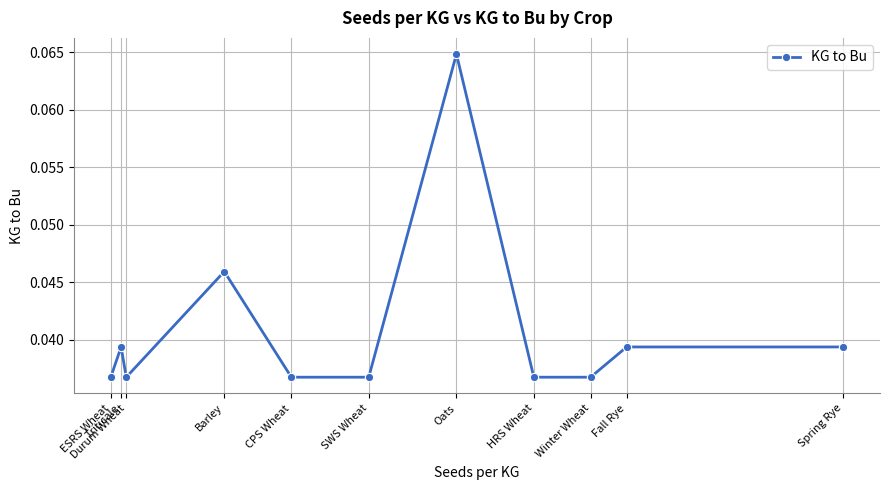

Which label corresponds to the largest value in the chart?

Oats